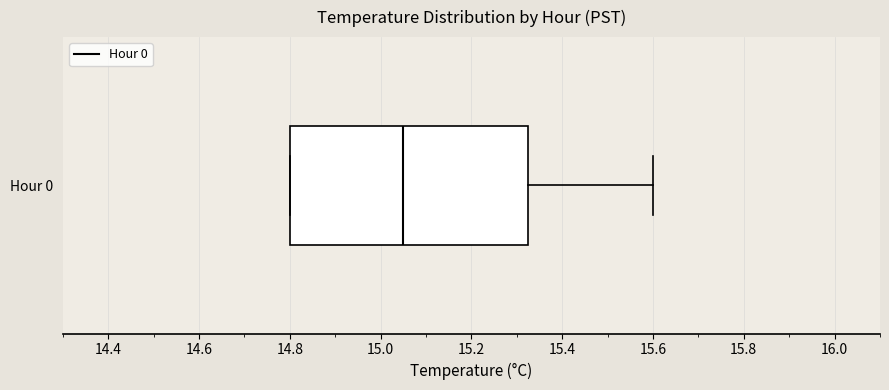

Where is the right edge of the box for Hour 0 on the x-axis? The values are not printed on the chart, so give them approximately, as read against the axis.

15.32